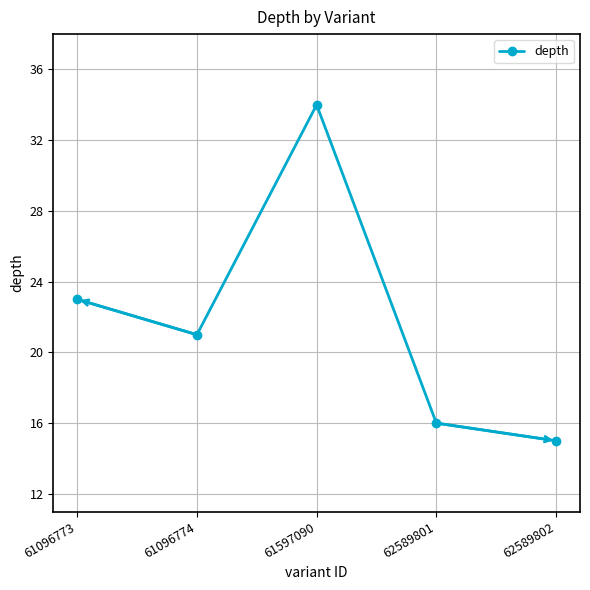

What is the value of the 5th point from the left?

15